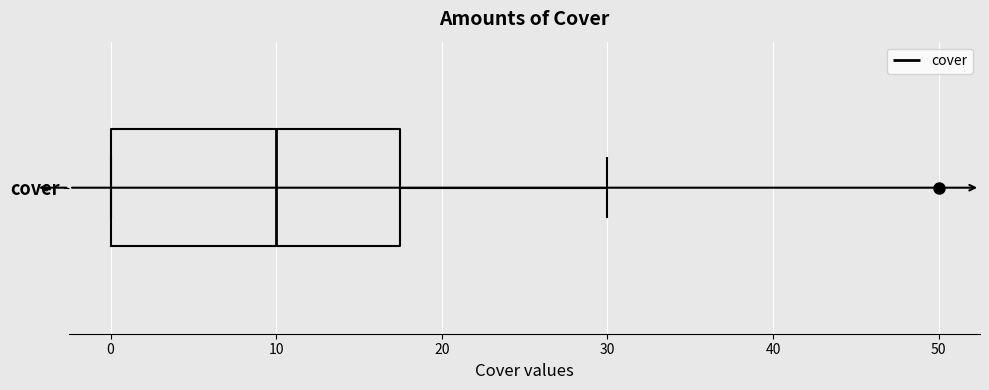

Transcribe this box plot: give where the median line is, the range the box spans, and where the two whiskers end, as read against the x-axis. The values are not printed on the chart, so give them approximately, as read against the axis.

median 10, box 0 to 18, whiskers 0 to 30